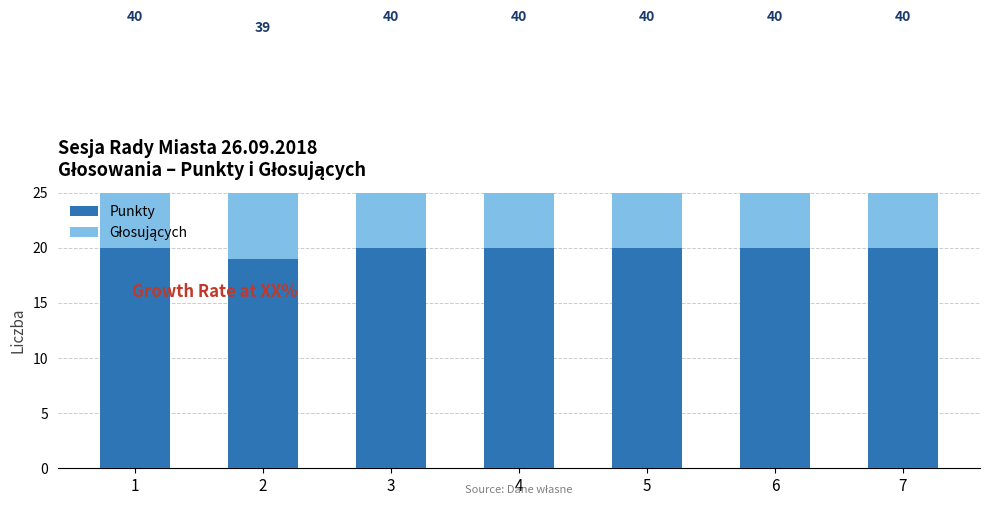

Which series has the largest total across all categories?

Głosujących